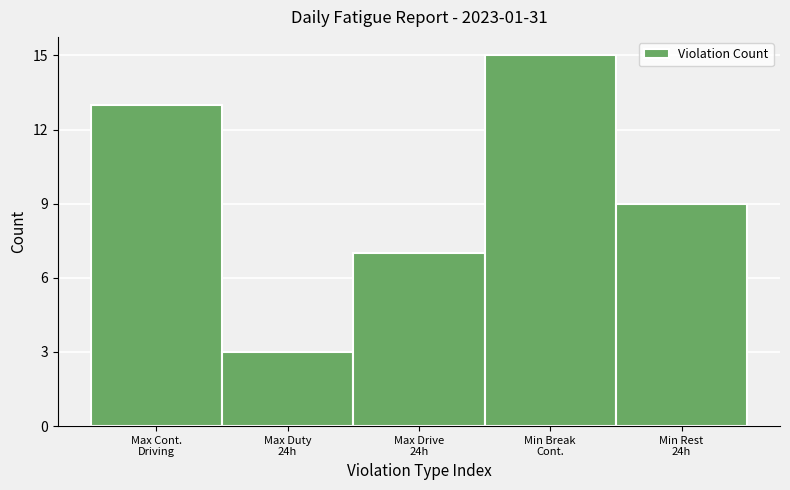

Reading left to right, transcribe all the data shown in this chart.

13	3	7	15	9